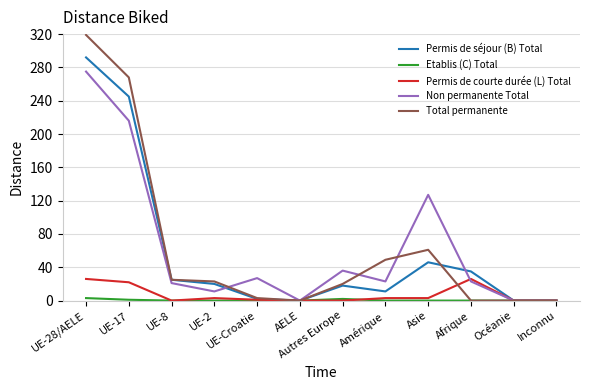

How many lines are shown in the chart?

5